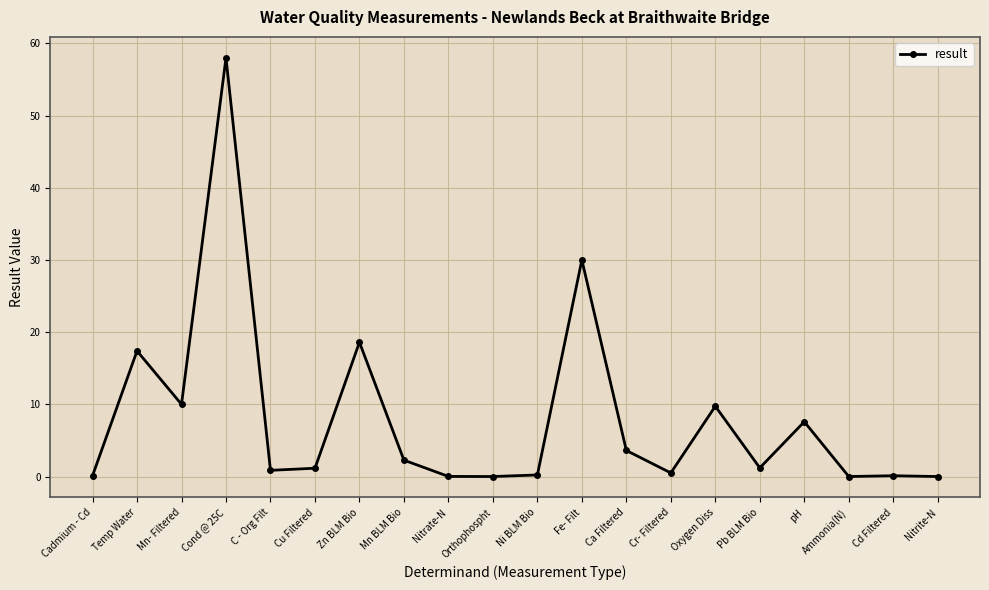

What is the value of the 7th point from the left?

18.6